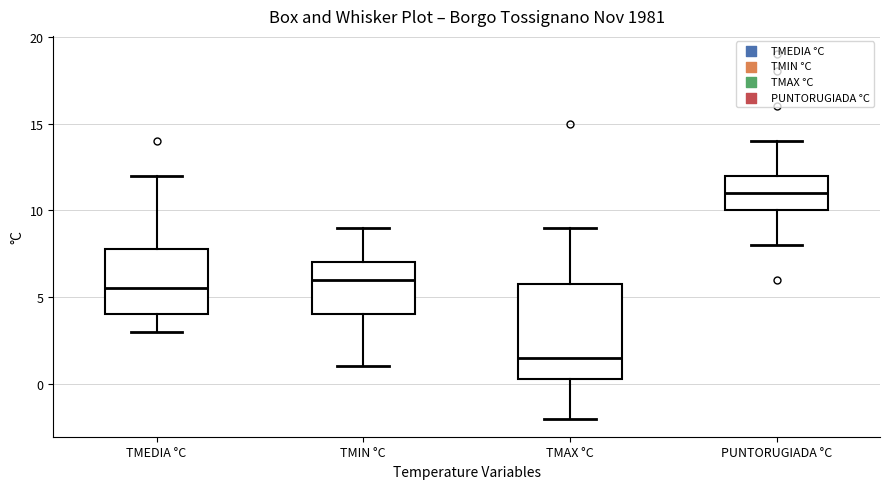

Reading left to right, read every box against the y-axis: the position of its median line, the range the box covers, and the ends of its whiskers. The values are not printed on the chart, so give them approximately, as read against the axis.

TMEDIA °C: median 5.5, box 4.0 to 8.0, whiskers 3.0 to 12.0
TMIN °C: median 6.0, box 4.0 to 7.0, whiskers 1.0 to 9.0
TMAX °C: median 1.5, box 0.5 to 6.0, whiskers -2.0 to 9.0
PUNTORUGIADA °C: median 11.0, box 10.0 to 12.0, whiskers 8.0 to 14.0